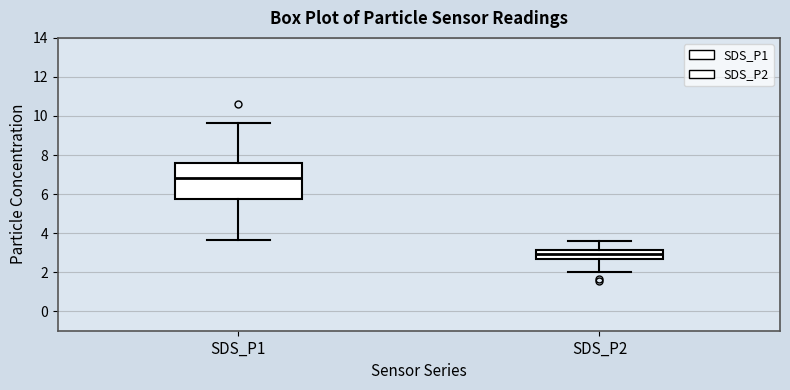

Which box has the lowest median line?

SDS_P2